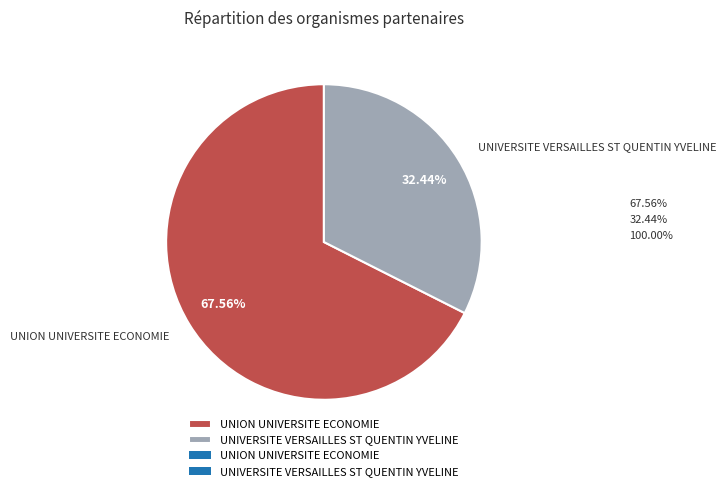

Which category has the biggest portion of the pie?

UNION UNIVERSITE ECONOMIE